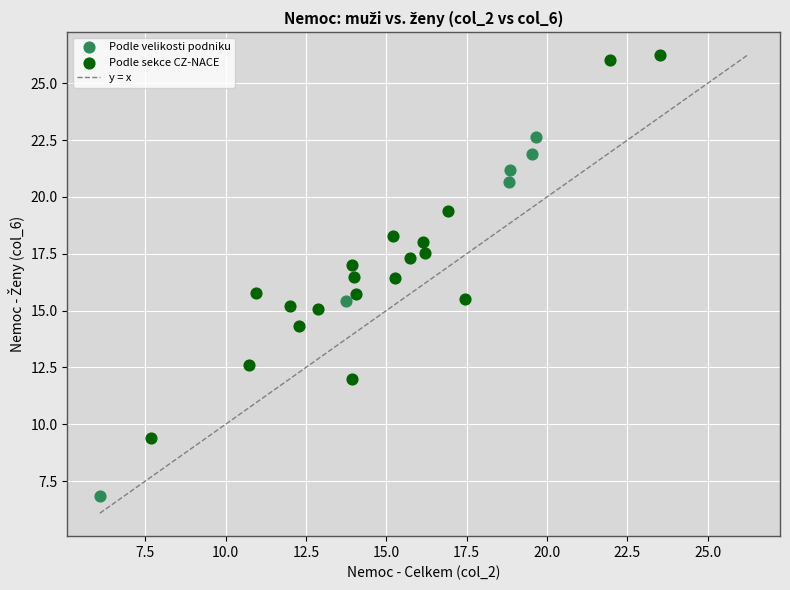

Which series contains the highest Y value?

Podle sekce CZ-NACE